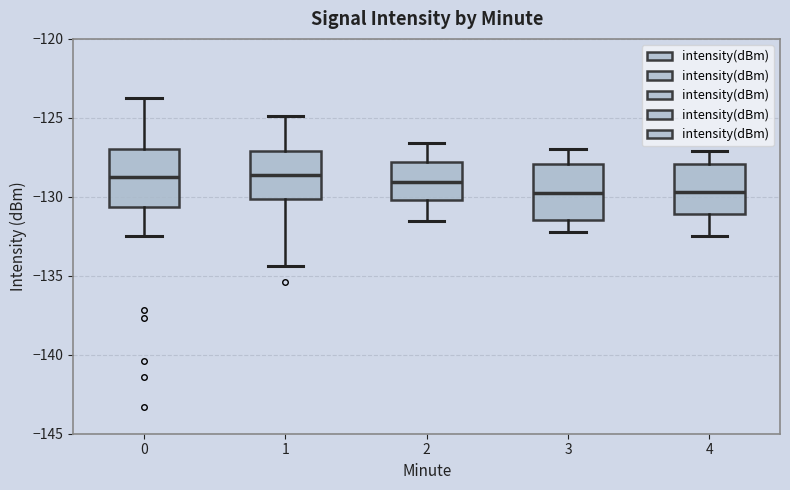

Reading left to right, transcribe this box plot: for each box, give where its median line is, the range the box spans, and where its two whiskers end, as read against the y-axis. The values are not printed on the chart, so give them approximately, as read against the axis.

0: median -129.0, box -130.5 to -127.0, whiskers -132.5 to -123.5
1: median -128.5, box -130.0 to -127.0, whiskers -134.5 to -125.0
2: median -129.0, box -130.0 to -128.0, whiskers -131.5 to -126.5
3: median -129.5, box -131.5 to -128.0, whiskers -132.0 to -127.0
4: median -129.5, box -131.0 to -128.0, whiskers -132.5 to -127.0